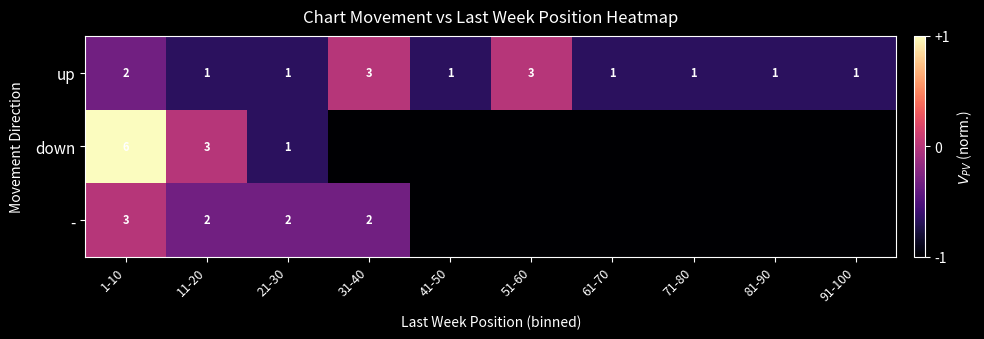

Is the value of - at 11-20 greater than the value of up at 81-90?

Yes